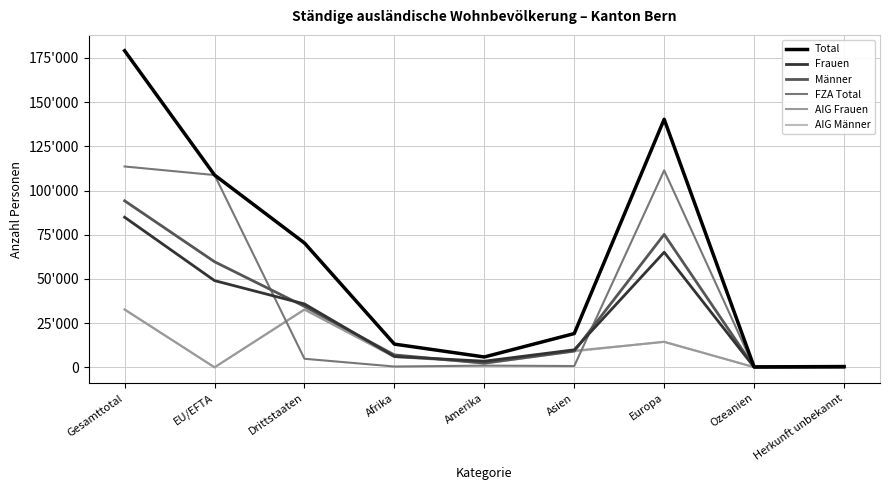

Does the chart display data point markers on the line(s)?

No